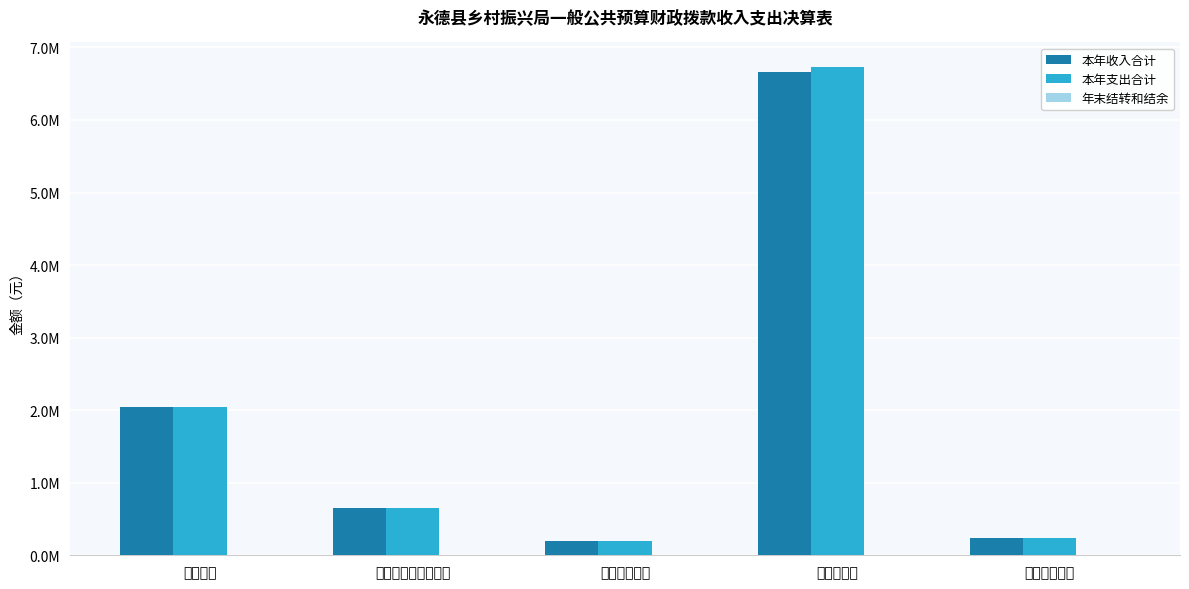

Is the value of 本年收入合计 at 住房保障支出 greater than the value of 本年支出合计 at 农林水支出?

No